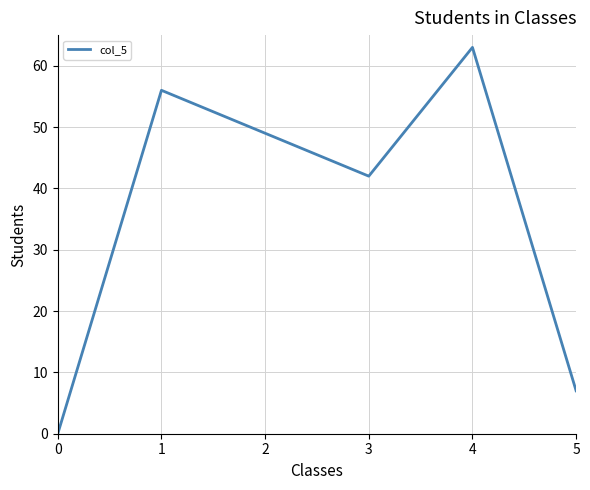

What is the difference between the maximum and minimum values?

63